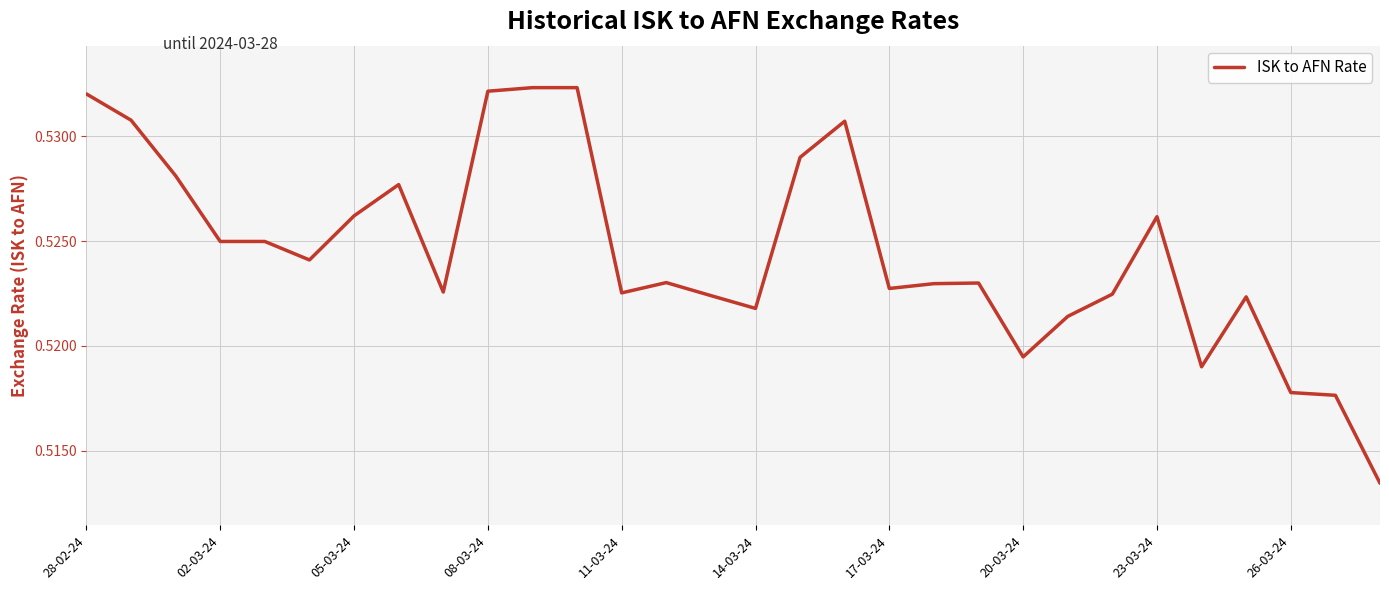

Does the chart display data point markers on the line(s)?

No